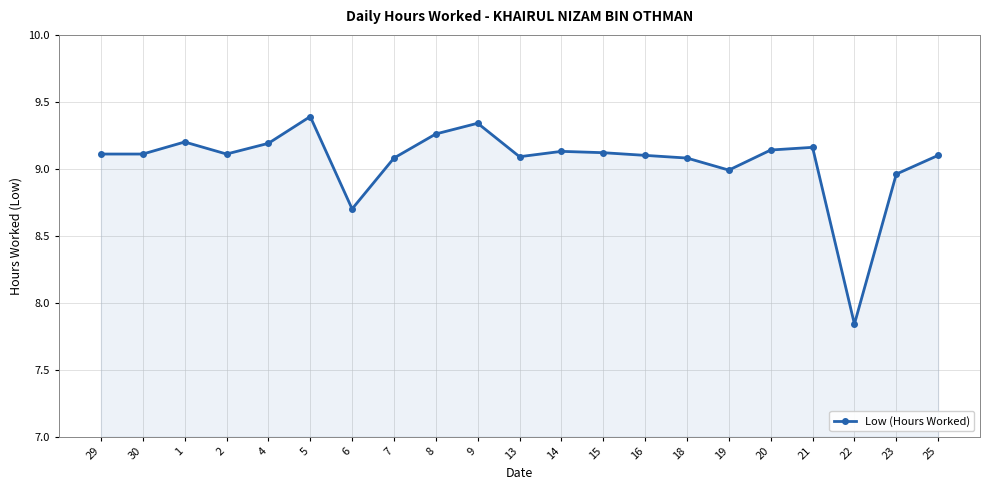

What is the label of the 4th point from the left?

2